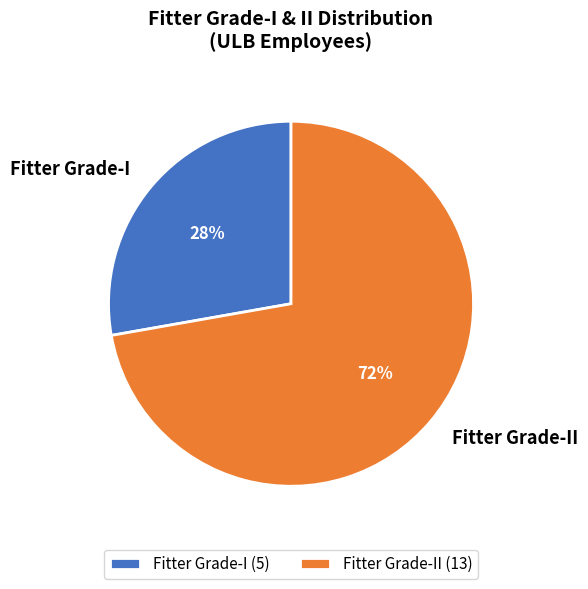

Which has a higher value, Fitter Grade-I or Fitter Grade-II?

Fitter Grade-II